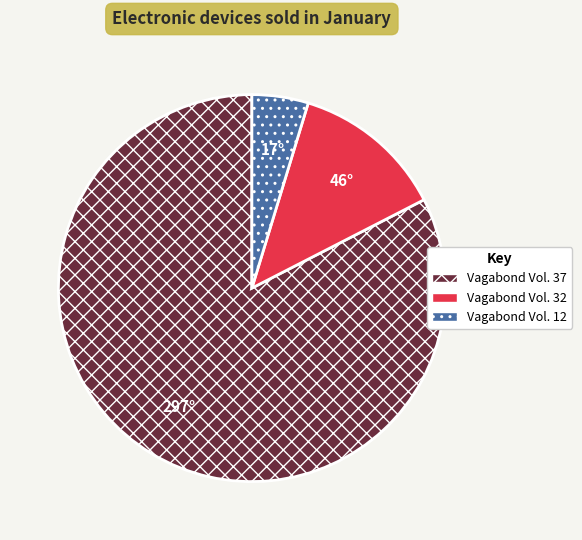

True or false: Vagabond Vol. 37 accounts for 92% of the total.

False